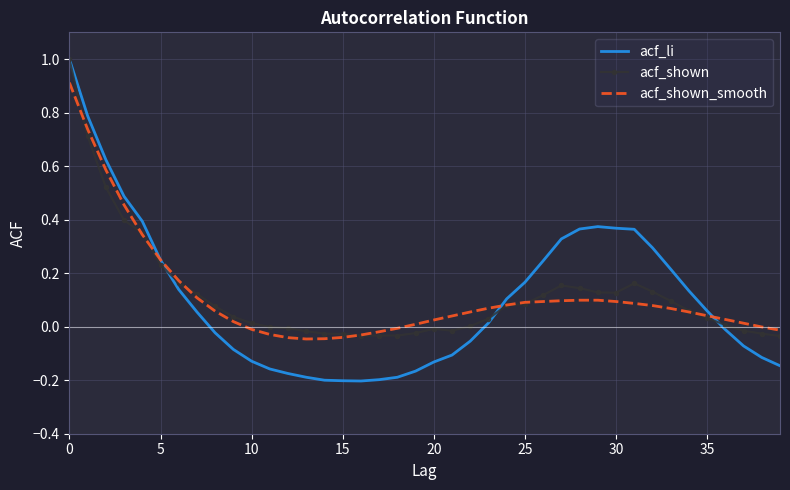

Which series has the largest range (max minus min)?

acf_li